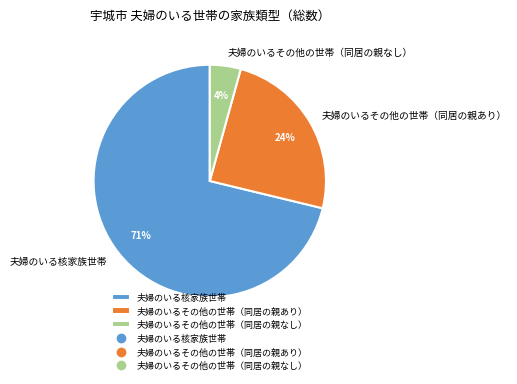

Does any single category account for the majority?

Yes